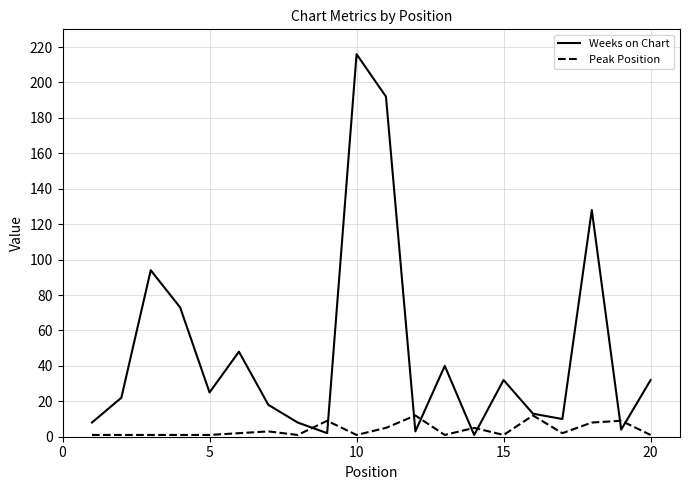

Rank the series by their average value, from highest to lowest.

Weeks on Chart, Peak Position